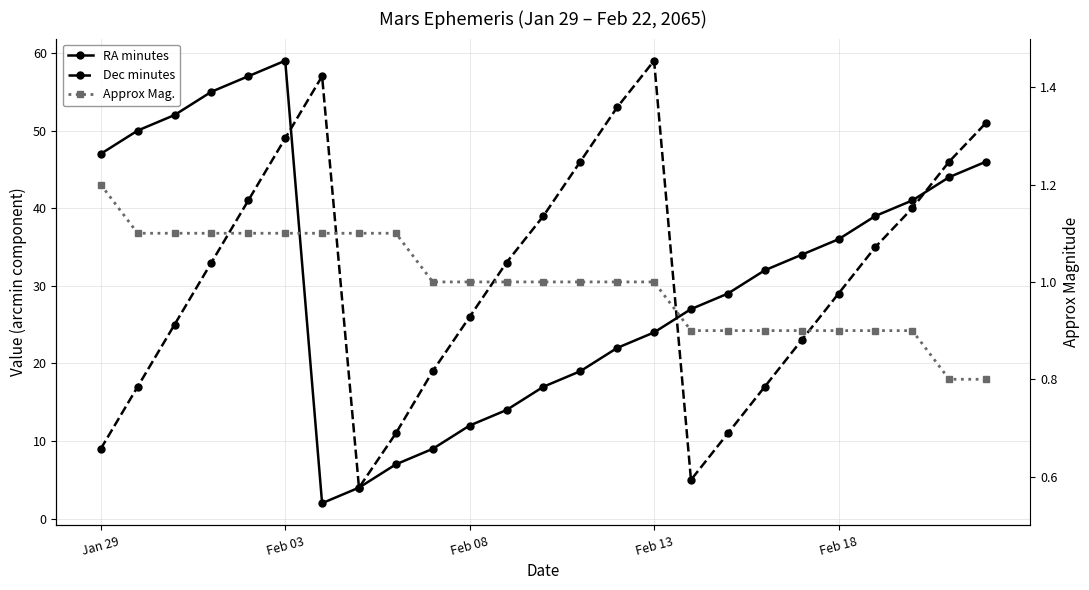

How many Approx Mag. values are between 0 and 1?

16